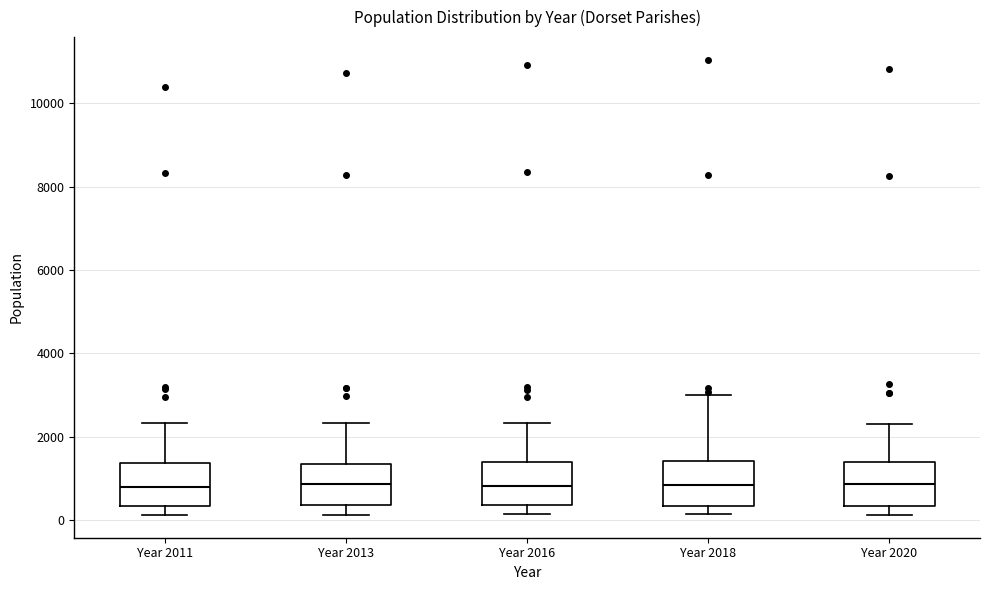

Reading left to right, transcribe this box plot: for each box, give where its median line is, the range the box spans, and where its two whiskers end, as read against the y-axis. The values are not printed on the chart, so give them approximately, as read against the axis.

Year 2011: median 800, box 400 to 1400, whiskers 200 to 2400
Year 2013: median 800, box 400 to 1400, whiskers 200 to 2400
Year 2016: median 800, box 400 to 1400, whiskers 200 to 2400
Year 2018: median 800, box 400 to 1400, whiskers 200 to 3000
Year 2020: median 800, box 400 to 1400, whiskers 200 to 2200